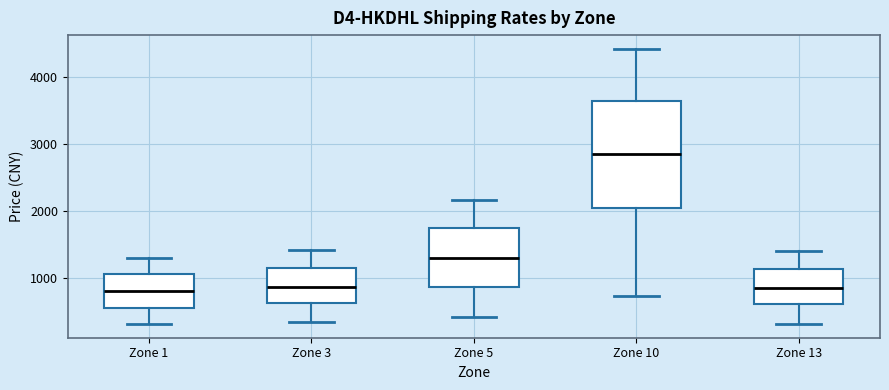

Reading left to right, transcribe this box plot: for each box, give where its median line is, the range the box spans, and where its two whiskers end, as read against the y-axis. The values are not printed on the chart, so give them approximately, as read against the axis.

Zone 1: median 800, box 600 to 1100, whiskers 300 to 1300
Zone 3: median 900, box 600 to 1200, whiskers 300 to 1400
Zone 5: median 1300, box 900 to 1700, whiskers 400 to 2200
Zone 10: median 2800, box 2000 to 3600, whiskers 700 to 4400
Zone 13: median 800, box 600 to 1100, whiskers 300 to 1400